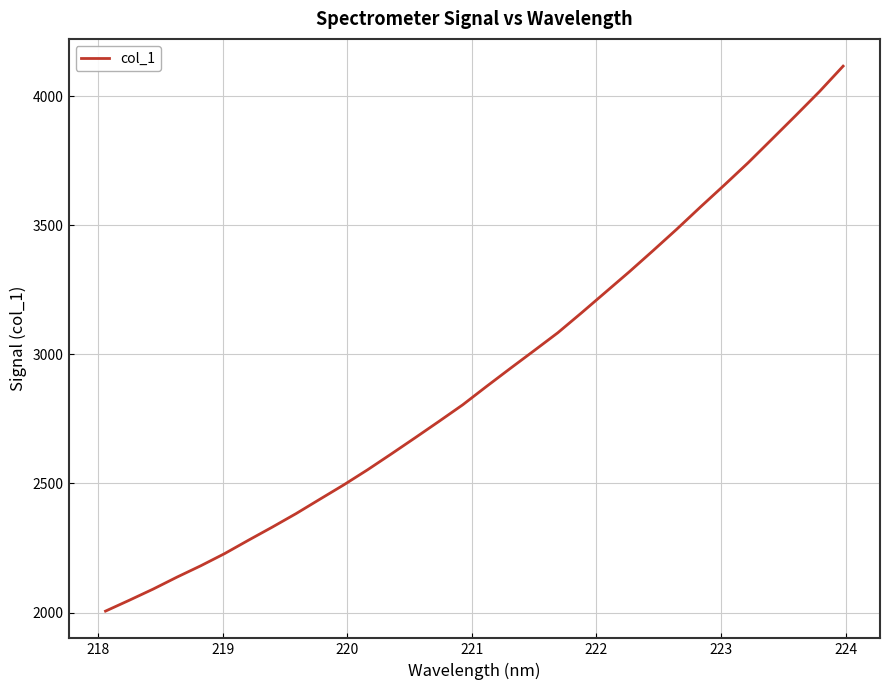

What is the smallest value displayed?

2005.5